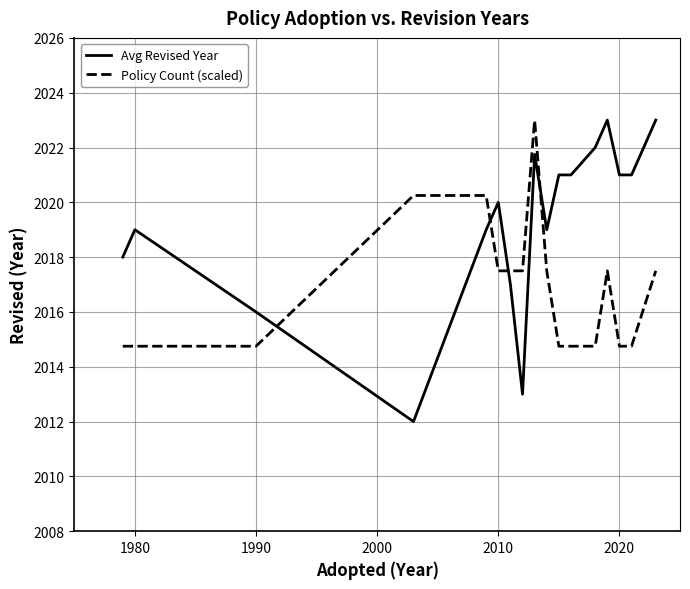

List the series in order of their overall mean, lowest first.

Policy Count (scaled), Avg Revised Year